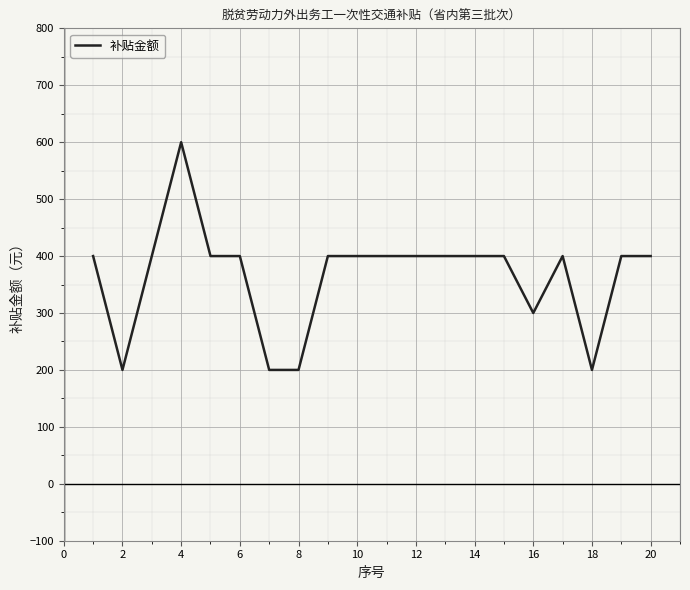

What is the greatest value displayed?

600